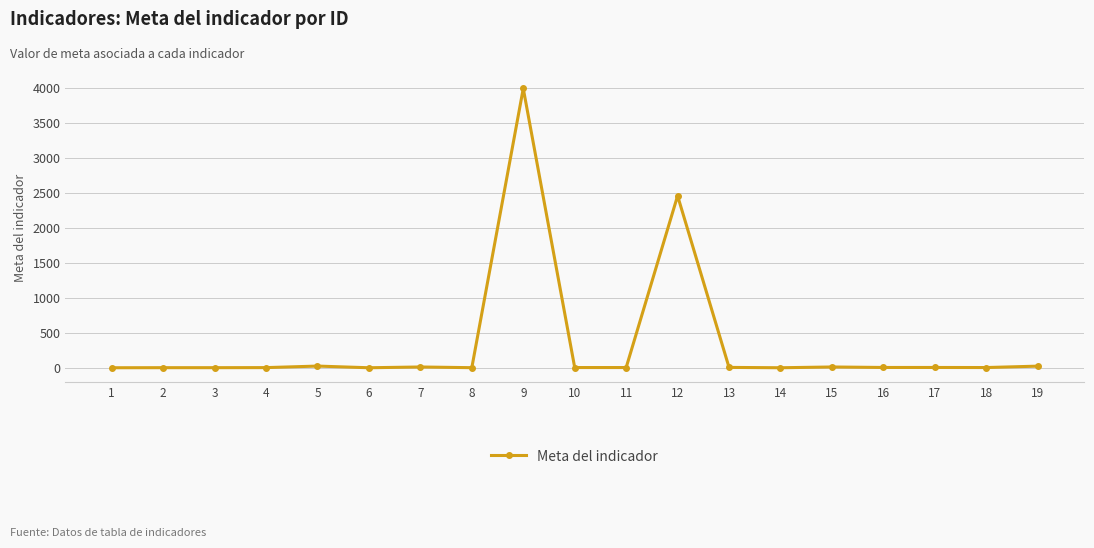

True or false: the data has more than 2 interior local peaks.

True